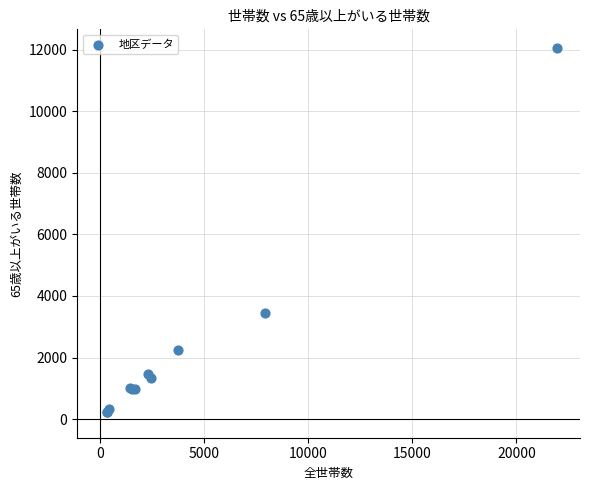

What Y value in the scatter plot is closest to 6150?

3448